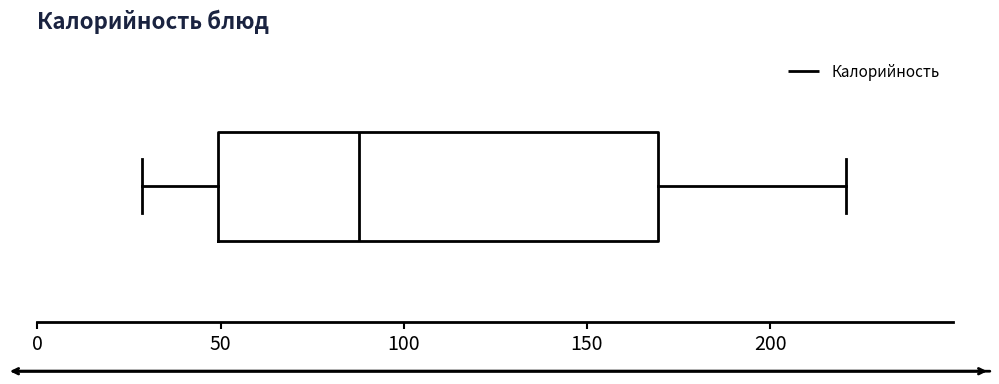

Read this box plot against the x-axis: the position of the median line, the range covered by the box, and the ends of both whiskers. The values are not printed on the chart, so give them approximately, as read against the axis.

median 90, box 50 to 170, whiskers 30 to 220